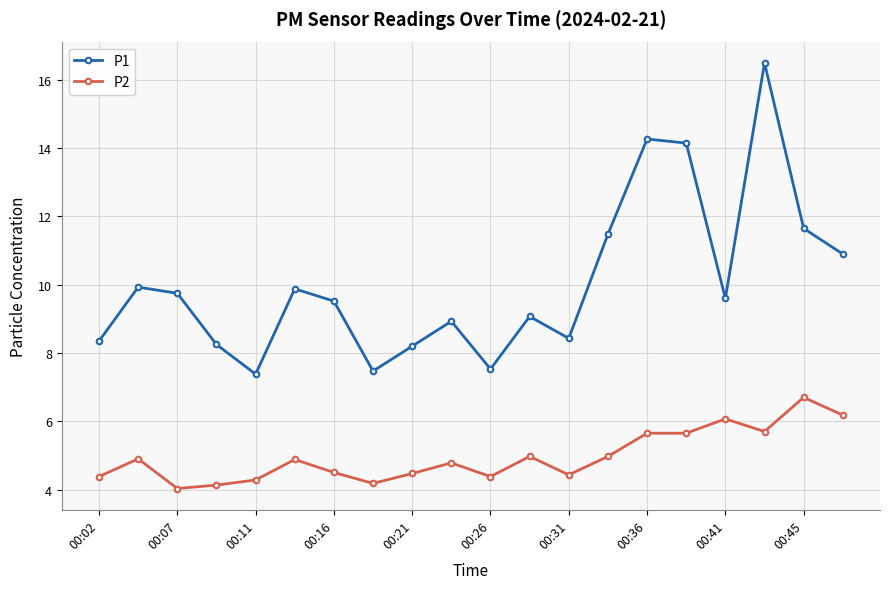

Which series has the largest total across all categories?

P1